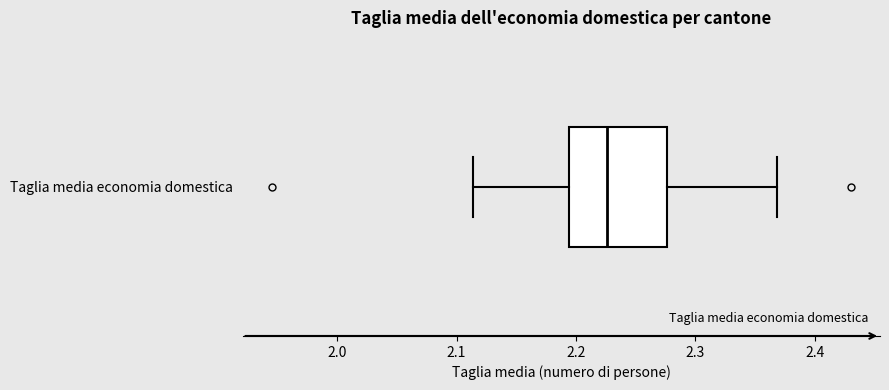

Where does the median line of the box for Taglia media economia domestica sit on the x-axis? The values are not printed on the chart, so give them approximately, as read against the axis.

2.23